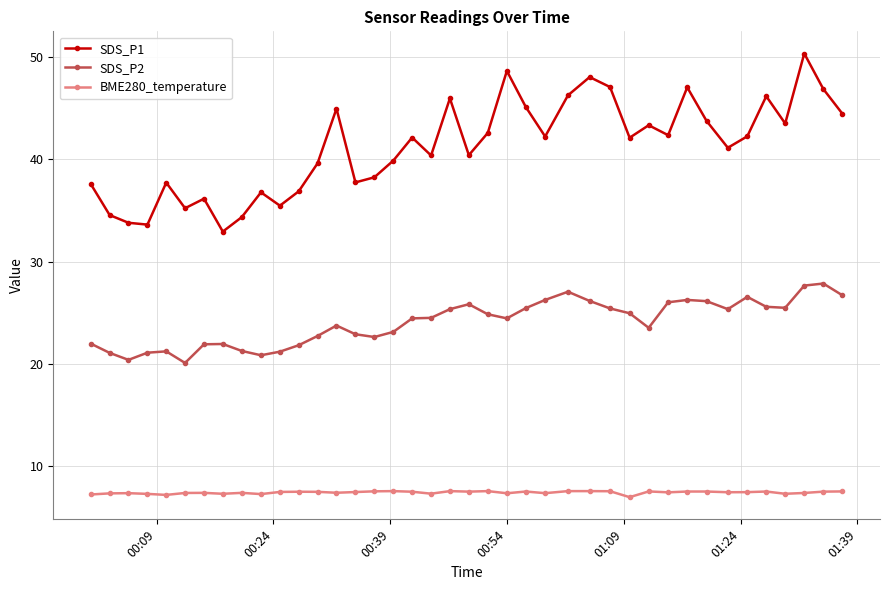

What is the average value of the BME280_temperature series?

7.5